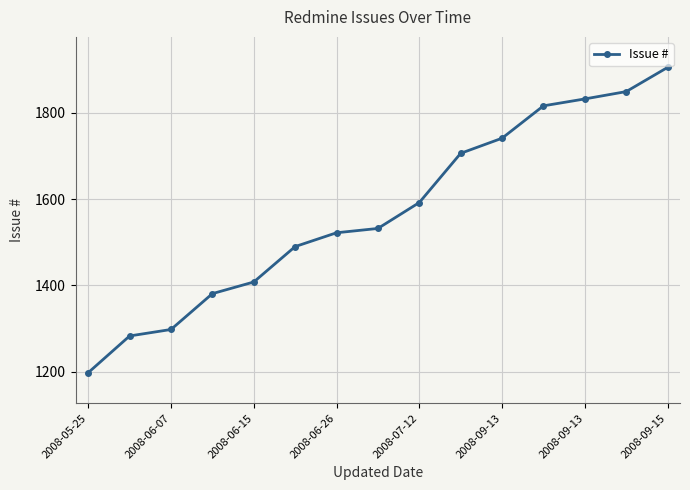

What is the minimum value shown in the chart?

1198